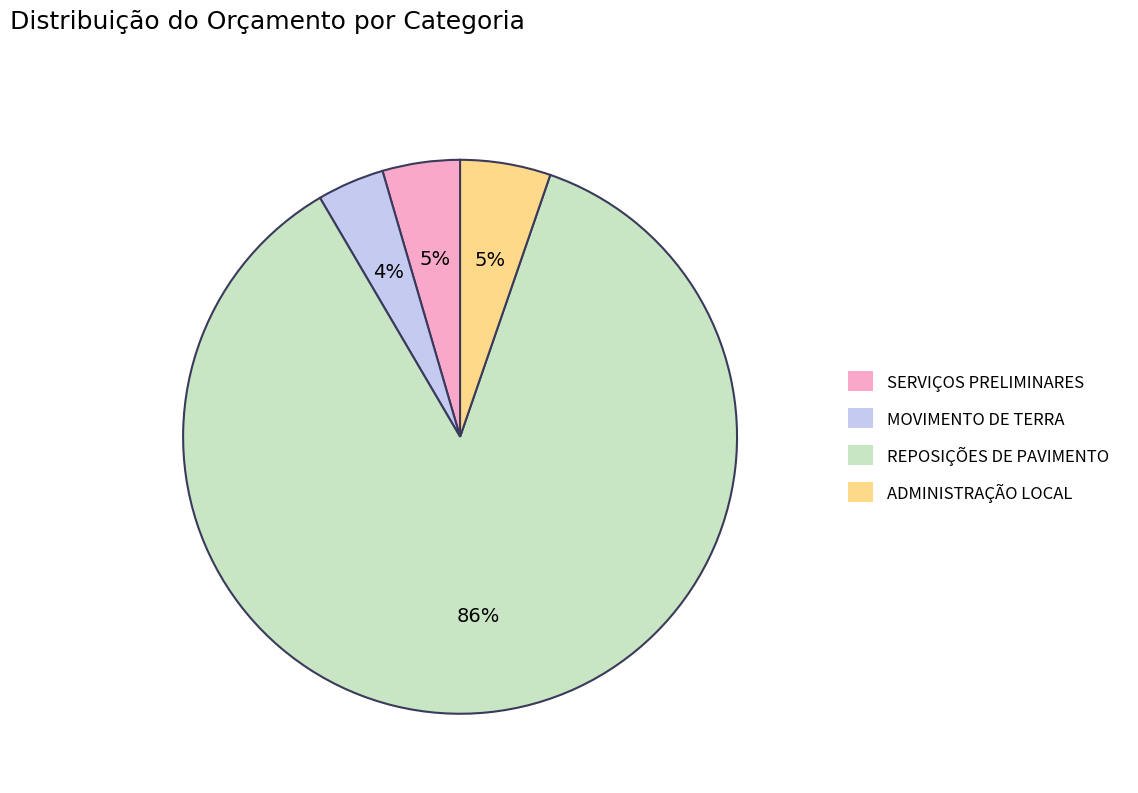

Between MOVIMENTO DE TERRA and REPOSIÇÕES DE PAVIMENTO, which is larger?

REPOSIÇÕES DE PAVIMENTO